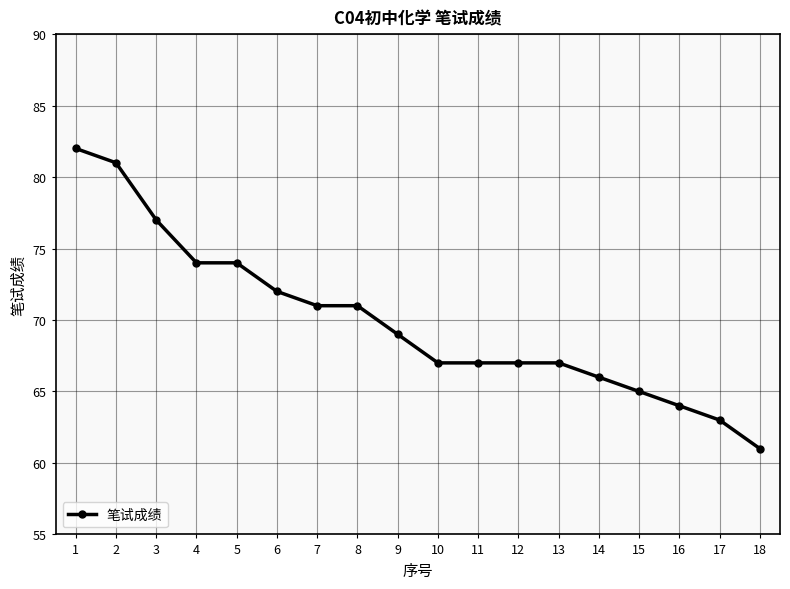

Count the number of data series in this chart.

1